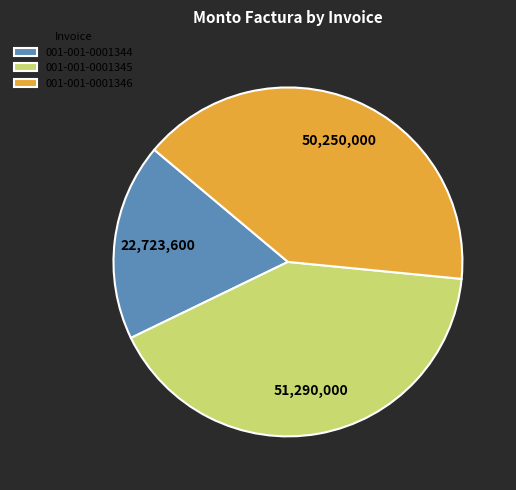

Is the sum of 001-001-0001346 and 001-001-0001345 greater than half?

Yes